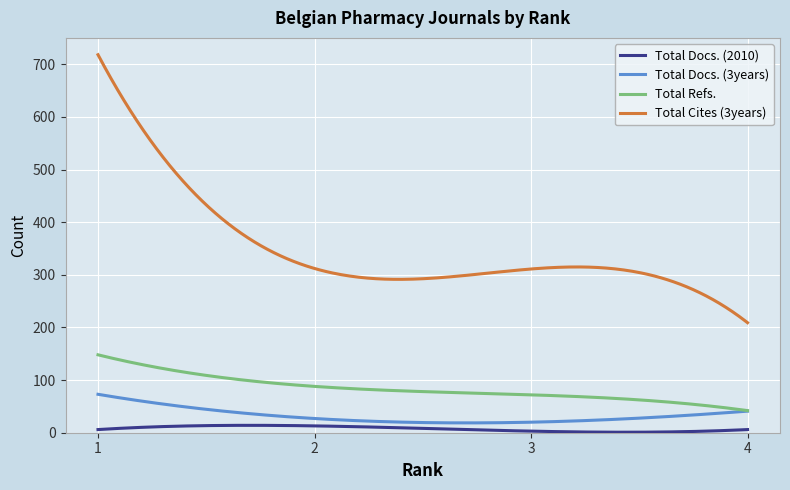

Which series has the largest range (max minus min)?

Total Cites (3years)